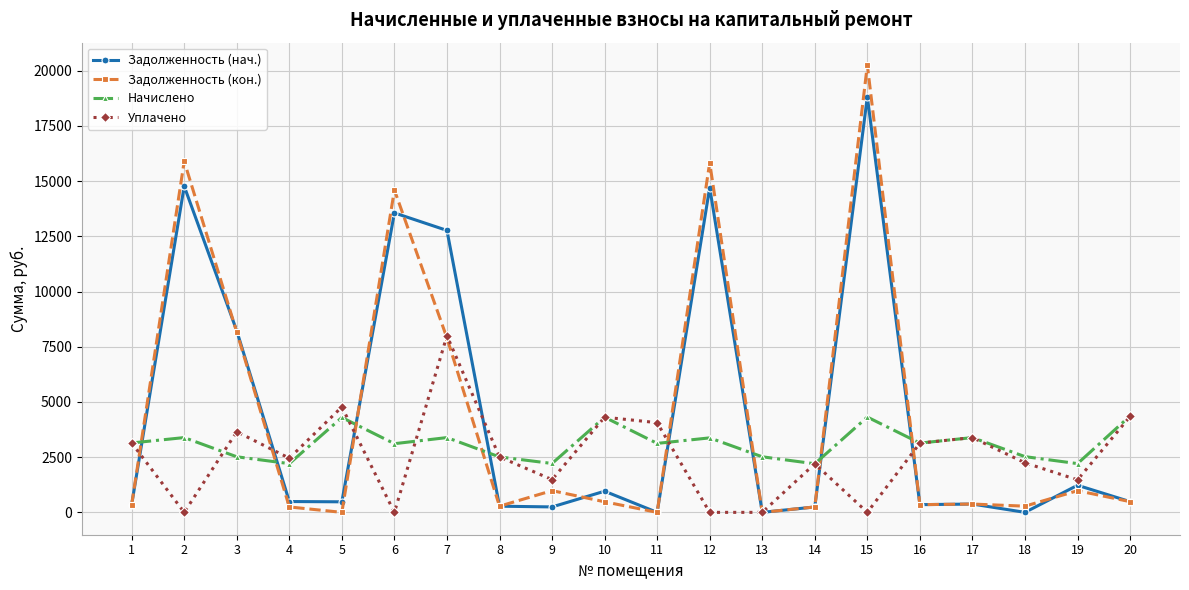

After their last crossing, which series has the higher values: Задолженность (кон.) or Начислено?

Начислено